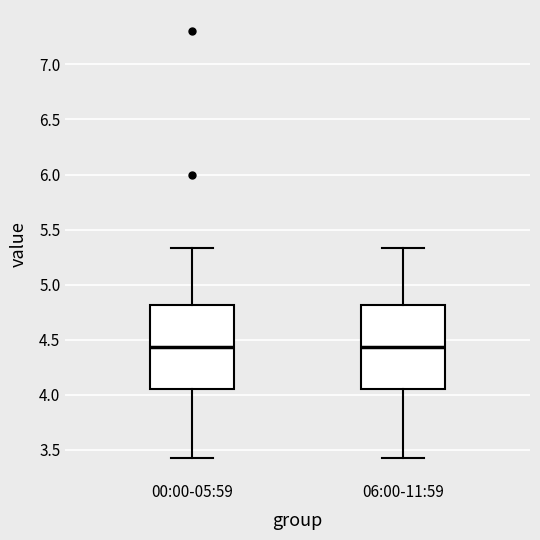

Reading left to right, transcribe this box plot: for each box, give where its median line is, the range the box spans, and where its two whiskers end, as read against the y-axis. The values are not printed on the chart, so give them approximately, as read against the axis.

00:00-05:59: median 4.45, box 4.05 to 4.80, whiskers 3.45 to 5.35
06:00-11:59: median 4.45, box 4.05 to 4.80, whiskers 3.45 to 5.35